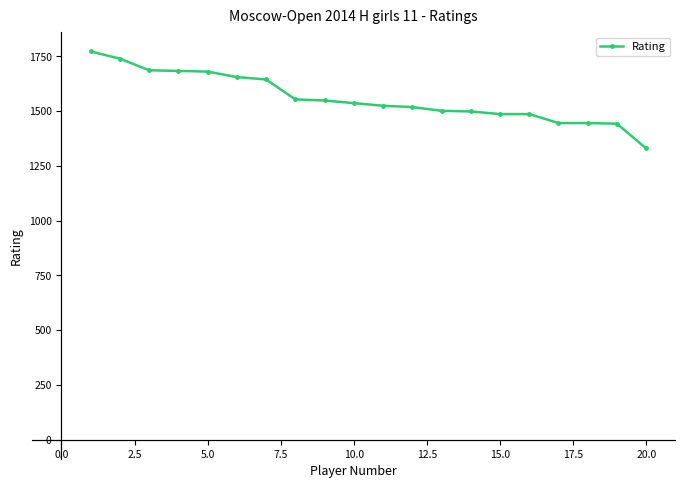

What is the value of the 2nd point from the left?

1740